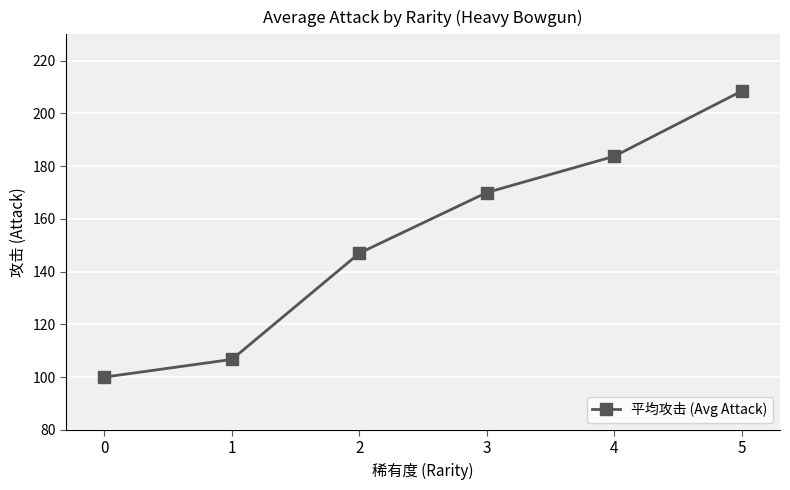

True or false: the data shows 121.8 at 4.

False